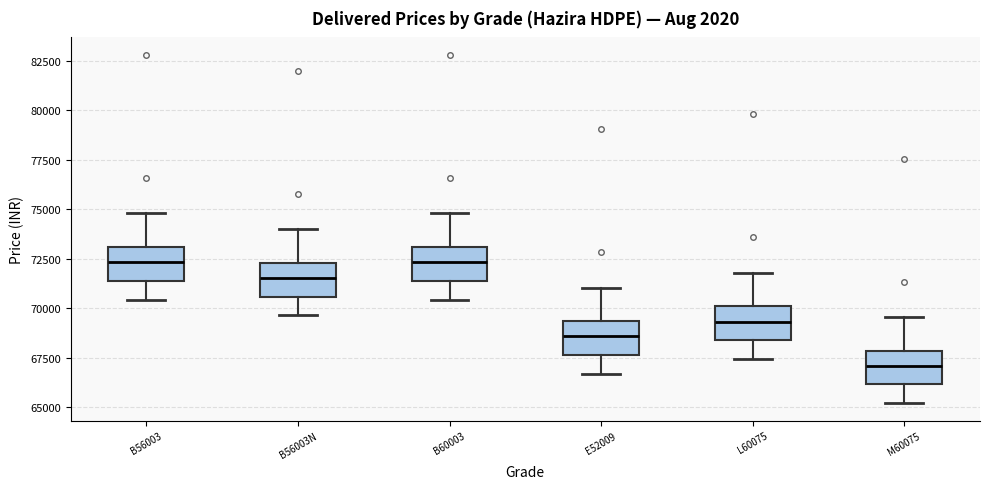

Where does the upper whisker of the box for M60075 end on the y-axis? The values are not printed on the chart, so give them approximately, as read against the axis.

69500